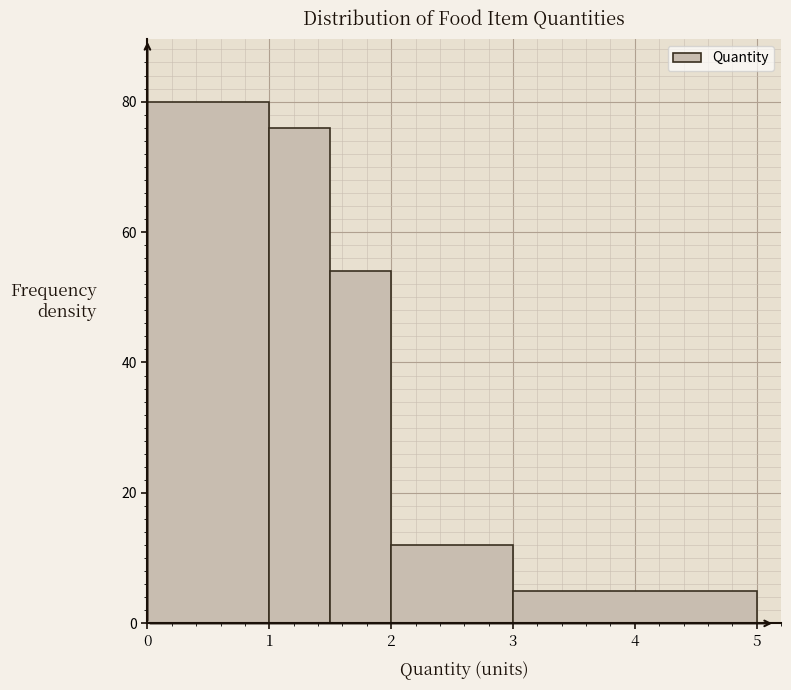

Reading left to right, transcribe this chart: for each bar, give the range it covers on the x-axis and its height. The values are not printed on the chart, so give them approximately, as read against the axis.

0.0 to 1.0: 80
1.0 to 1.5: 76
1.5 to 2.0: 54
2.0 to 3.0: 12
3.0 to 5.0: 6